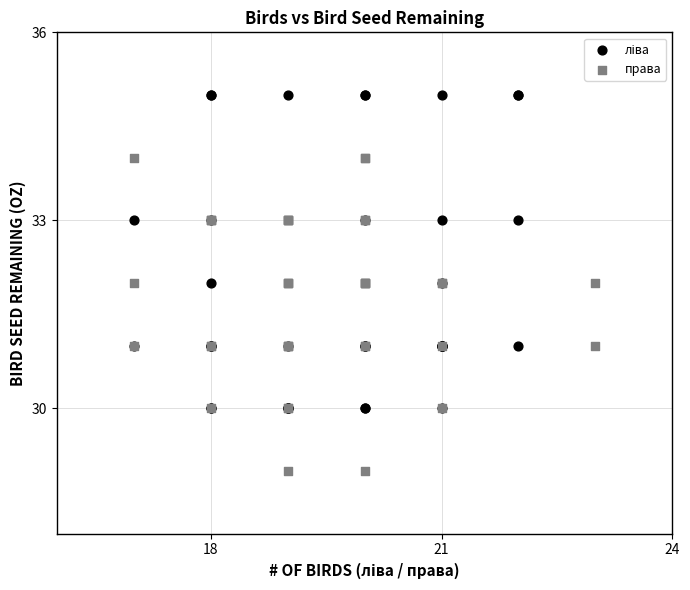

Which series reaches the minimum Y coordinate?

права